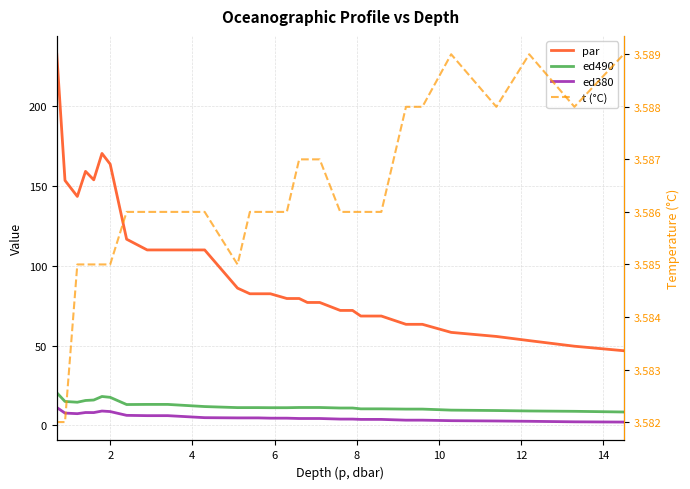

Rank the series at 4 from lowest to highest value.

t (°C), ed380, ed490, par